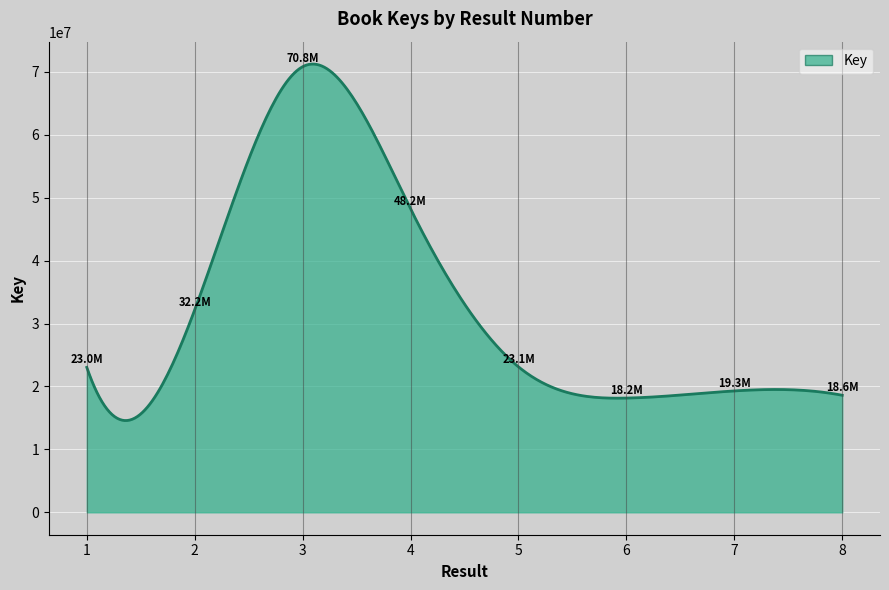

What is the maximum value shown in the chart?

71231673.7